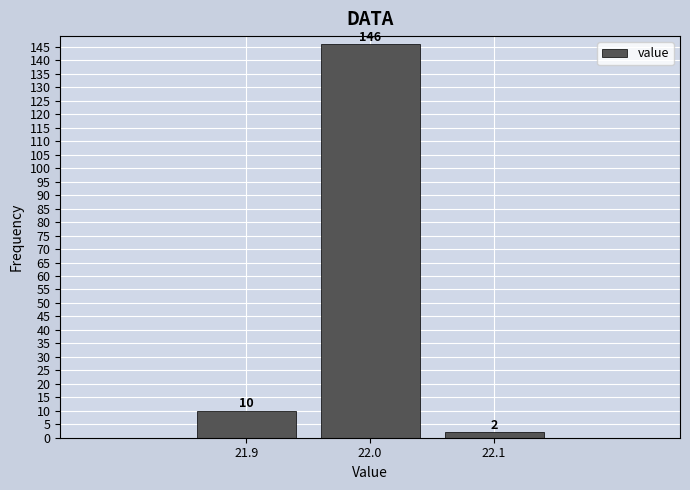

Reading left to right, what are all the values shown in this chart?

10	146	2